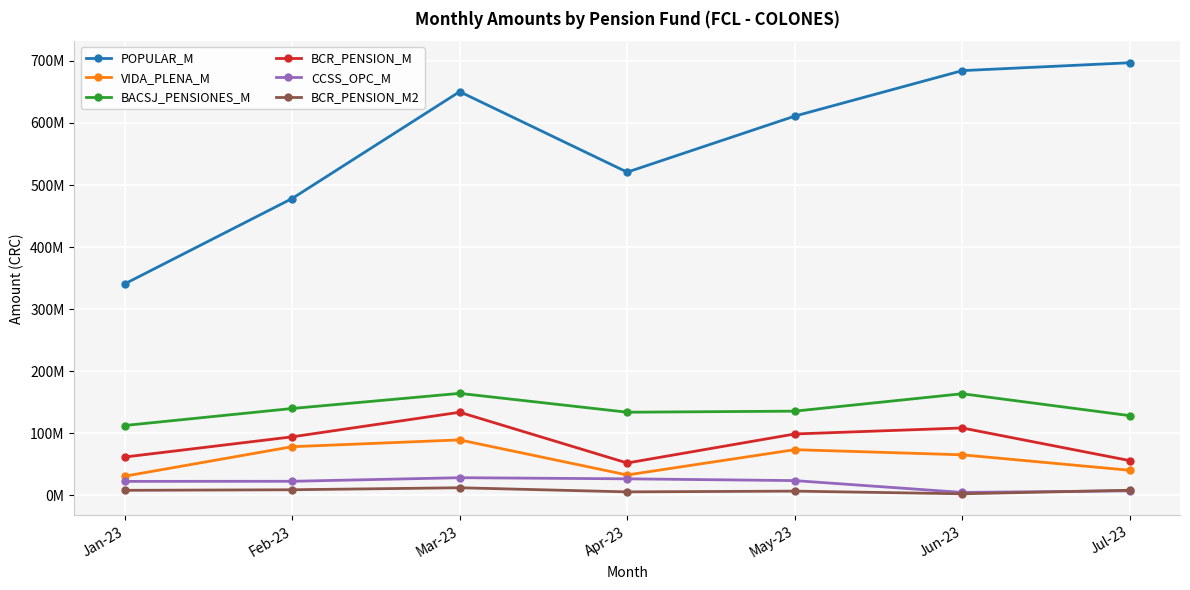

Where is the first local minimum for VIDA_PLENA_M?

Apr-23